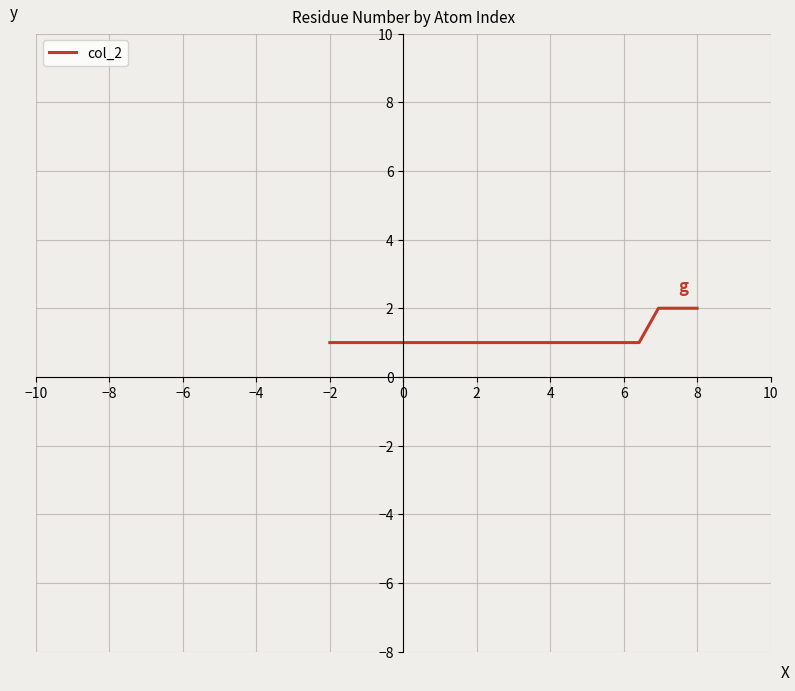

Does the chart have visible grid lines?

Yes